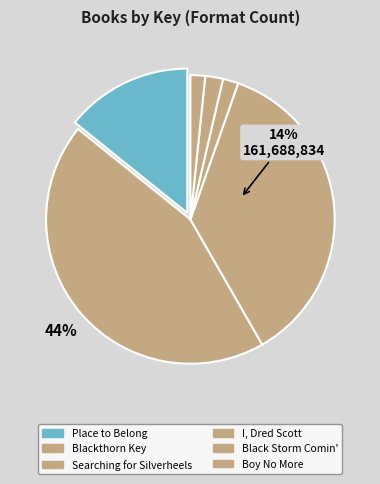

To the nearest percent, what is the difference between the Boy No More and Searching for Silverheels slice percentages?

35%